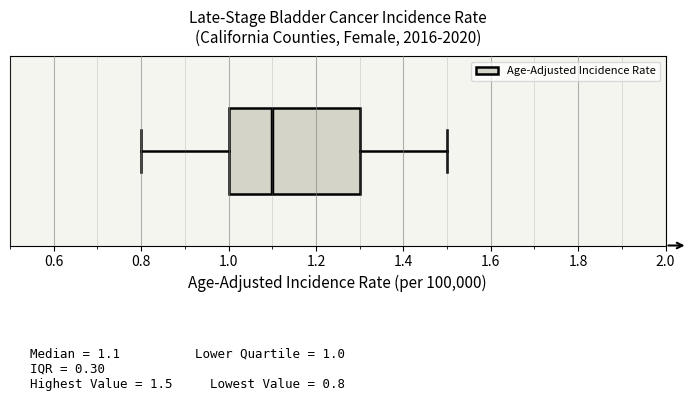

Where does the right whisker of the box end on the x-axis? The values are not printed on the chart, so give them approximately, as read against the axis.

1.5